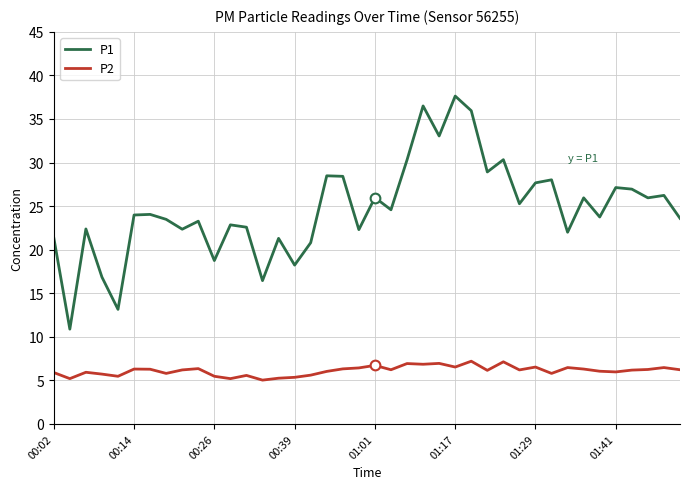

Which series has the largest total across all categories?

P1